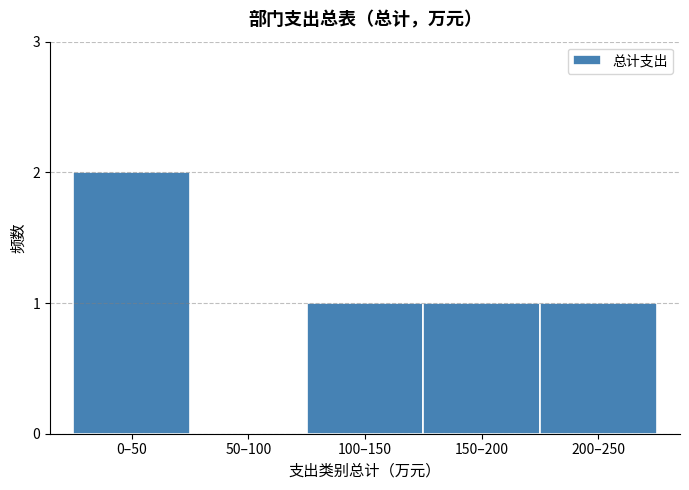

Reading right to left, extract all data points from this chart.

200–250=1	150–200=1	100–150=1	50–100=0	0–50=2